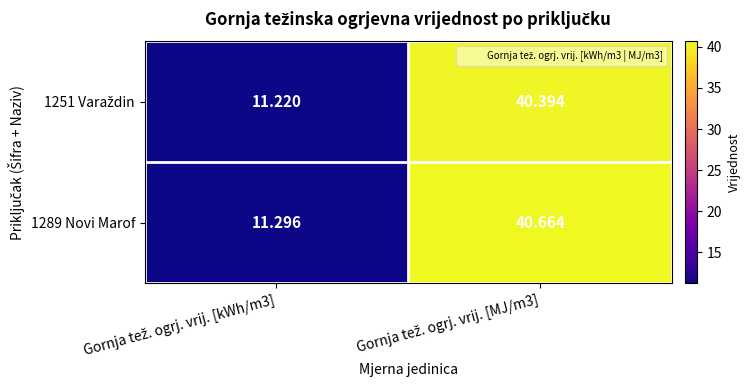

Which series changed the most between Gornja tež. ogrj. vrij. [kWh/m3] and Gornja tež. ogrj. vrij. [MJ/m3]?

1289 Novi Marof